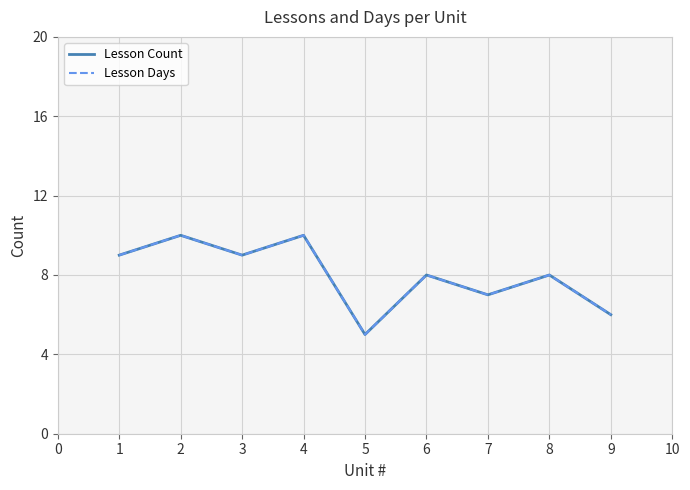

Does the chart have visible grid lines?

Yes